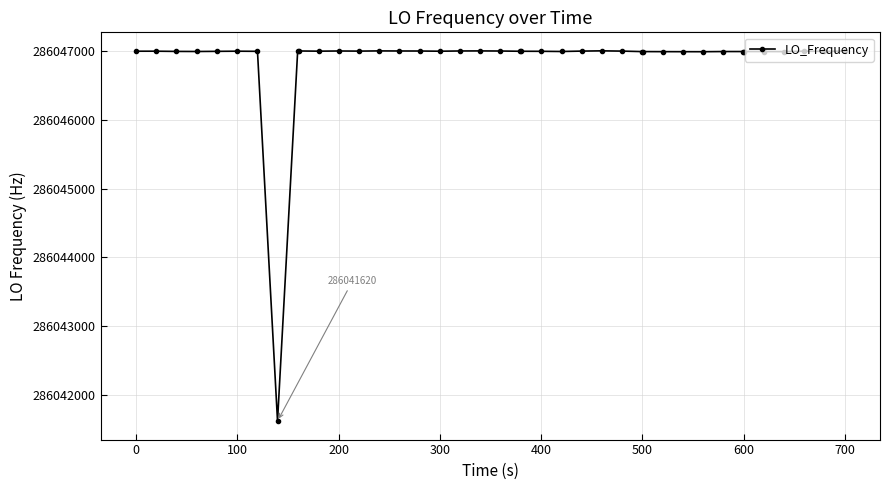

How many categories are shown in the chart?

40